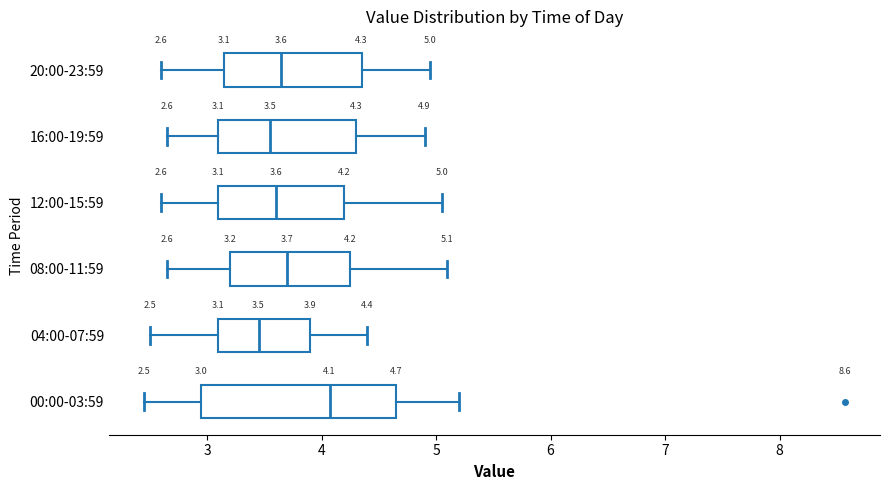

Which box is the widest, from its left edge to its right edge?

00:00-03:59